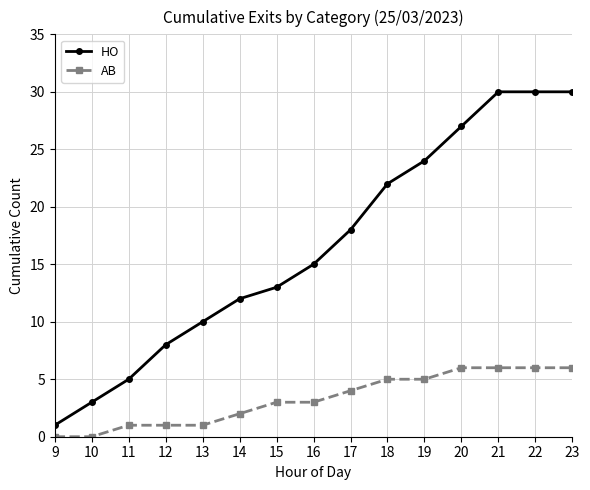

True or false: AB and HO cross at least once.

False